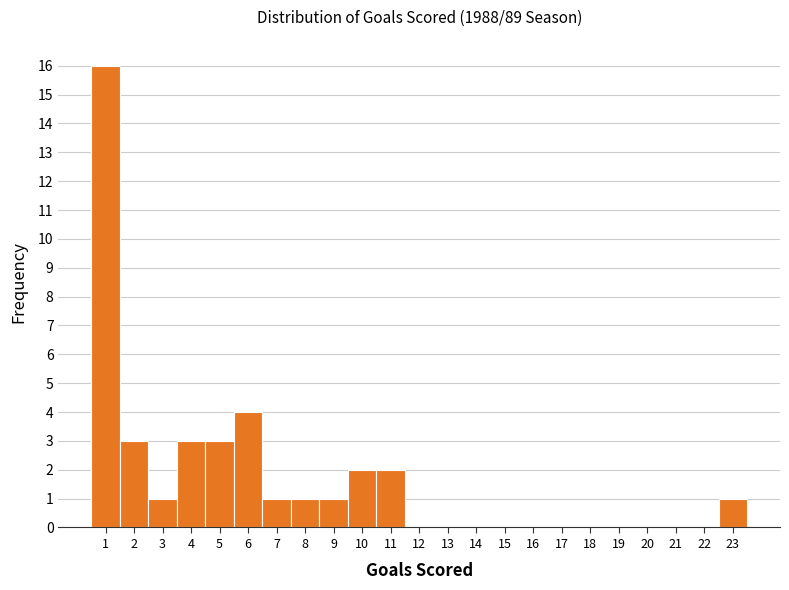

Reading left to right, transcribe this chart: for each bar, give the range it covers on the x-axis and its height. The values are not printed on the chart, so give them approximately, as read against the axis.

0.5 to 1.5: 16
1.5 to 2.5: 3
2.5 to 3.5: 1
3.5 to 4.5: 3
4.5 to 5.5: 3
5.5 to 6.5: 4
6.5 to 7.5: 1
7.5 to 8.5: 1
8.5 to 9.5: 1
9.5 to 10.5: 2
10.5 to 11.5: 2
11.5 to 12.5: 0
12.5 to 13.5: 0
13.5 to 14.5: 0
14.5 to 15.5: 0
15.5 to 16.5: 0
16.5 to 17.5: 0
17.5 to 18.5: 0
18.5 to 19.5: 0
19.5 to 20.5: 0
20.5 to 21.5: 0
21.5 to 22.5: 0
22.5 to 23.5: 1